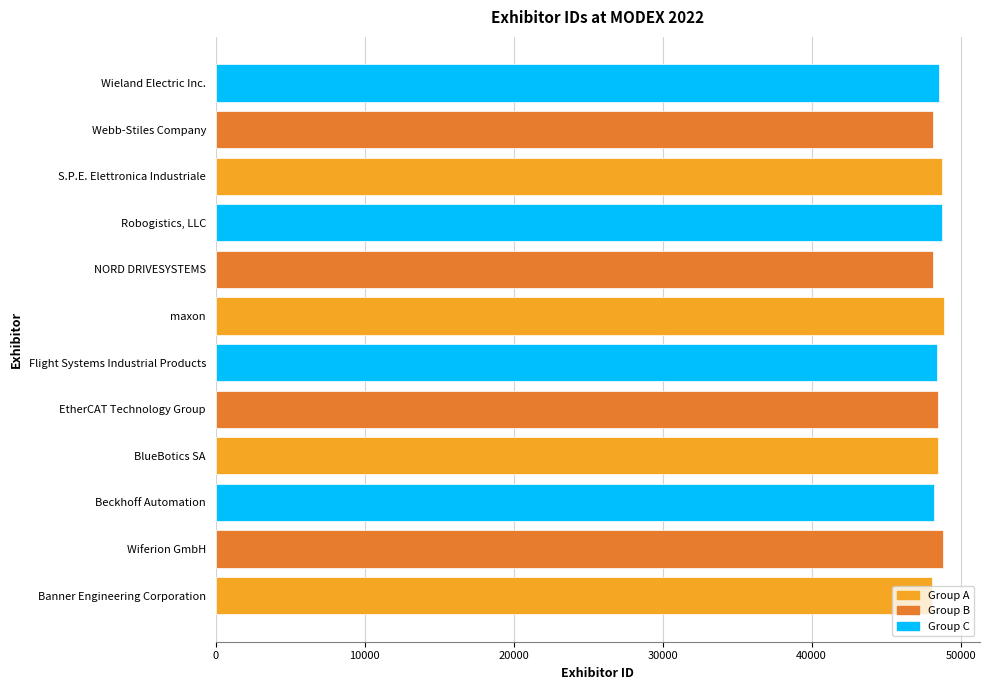

The value at BlueBotics SA is 74718. True or false?

False